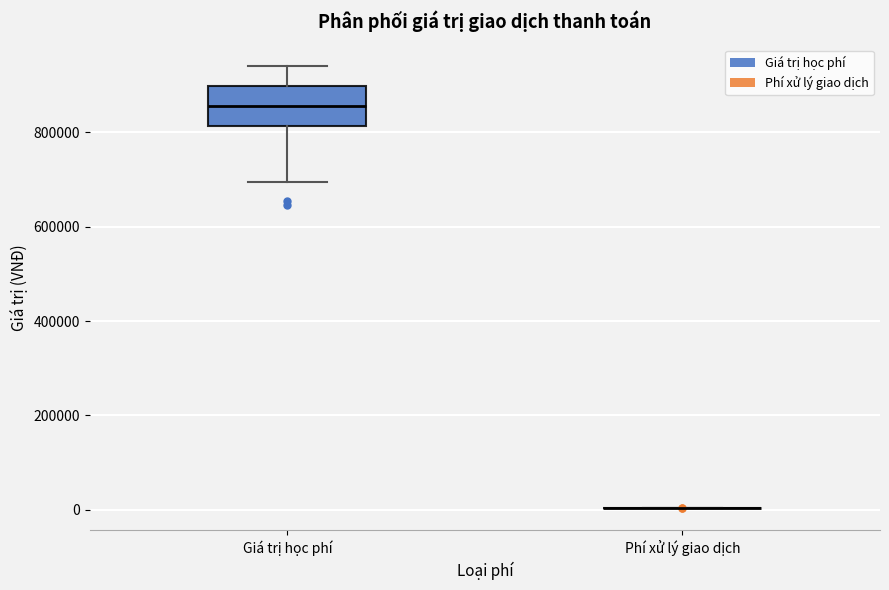

Comparing the boxes themselves (not the whiskers), which one is the tallest?

Giá trị học phí